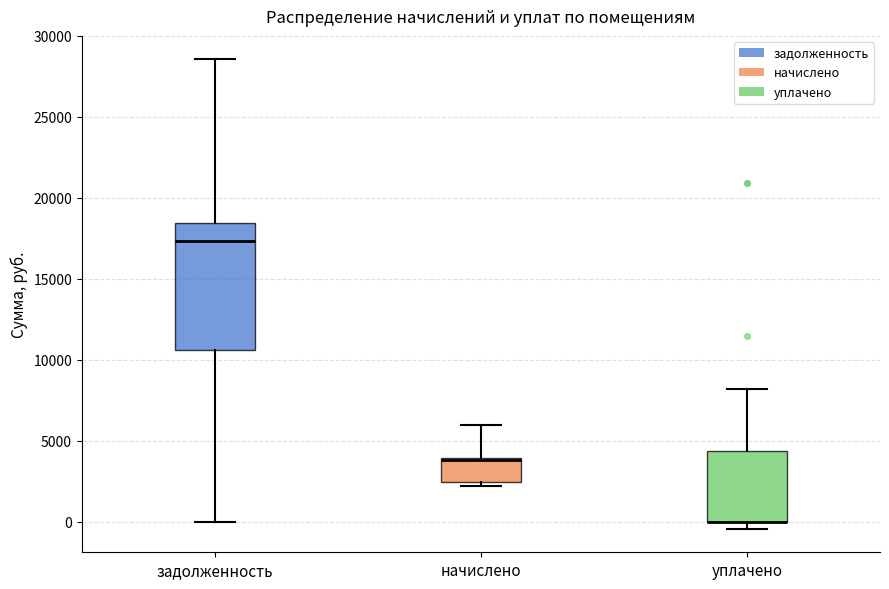

Where does the upper whisker of the box for уплачено end on the y-axis? The values are not printed on the chart, so give them approximately, as read against the axis.

8000